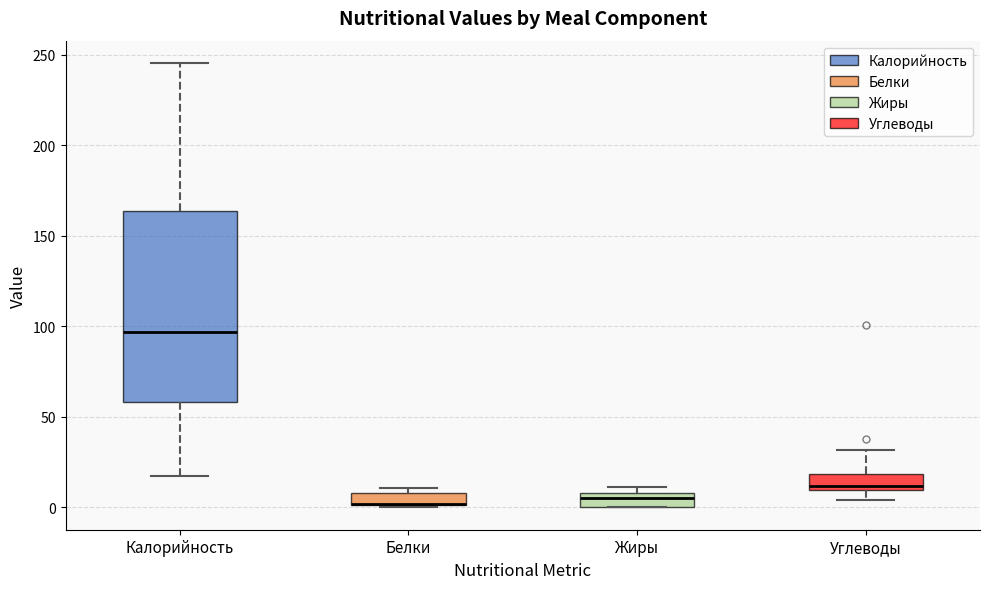

Where does the upper whisker of the box for Калорийность end on the y-axis? The values are not printed on the chart, so give them approximately, as read against the axis.

245